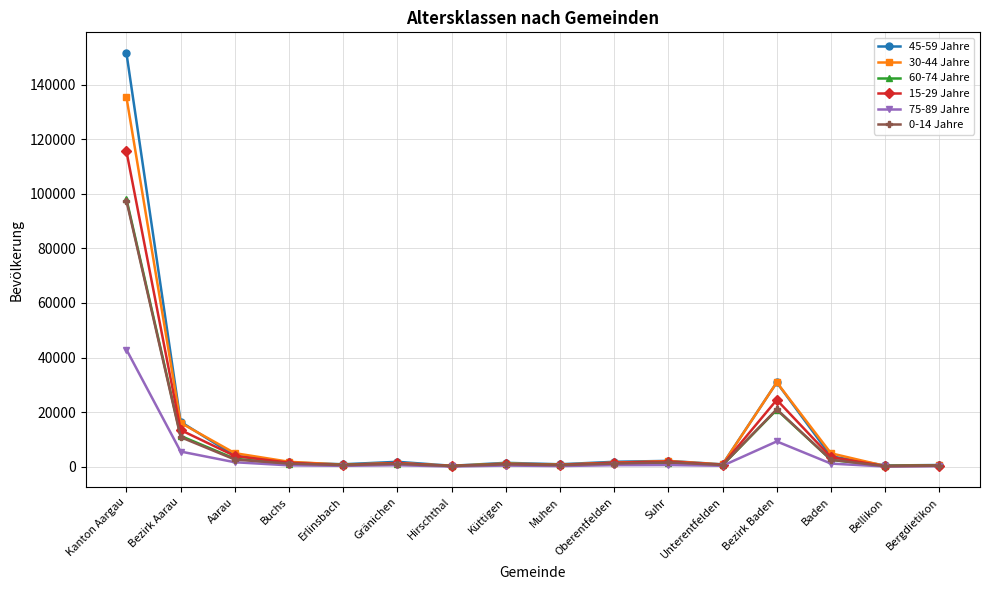

Which label corresponds to the largest value in the chart?

Kanton Aargau